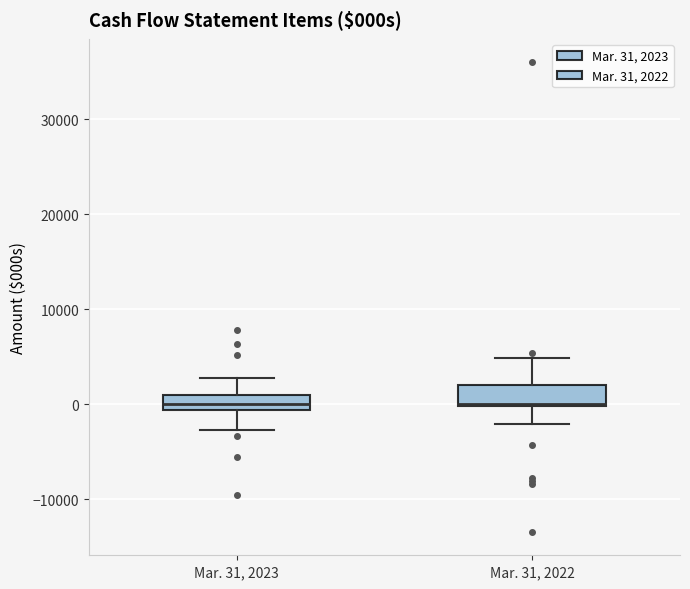

Where is the upper edge of the box for Mar. 31, 2022 on the y-axis? The values are not printed on the chart, so give them approximately, as read against the axis.

2000